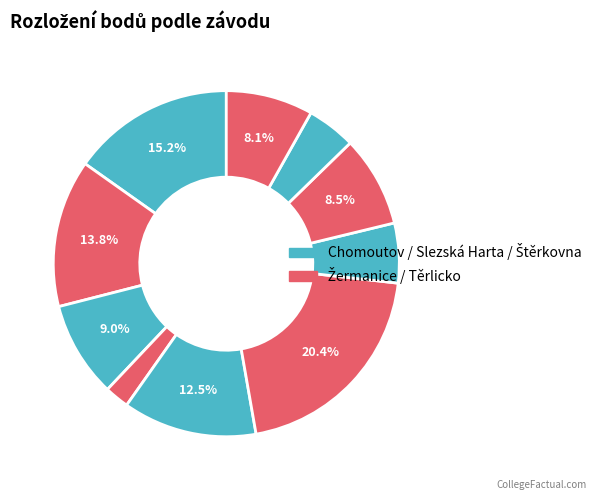

How many segments does this pie chart have?

10